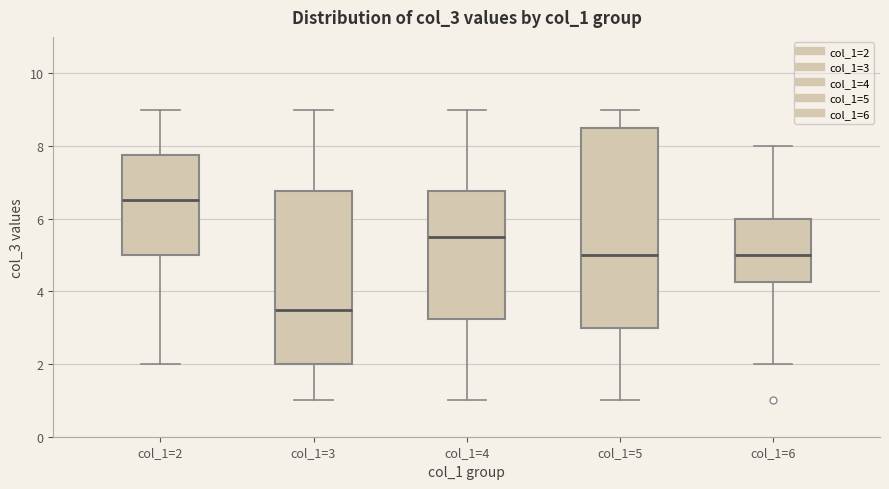

Which box's median line is the highest?

col_1=2